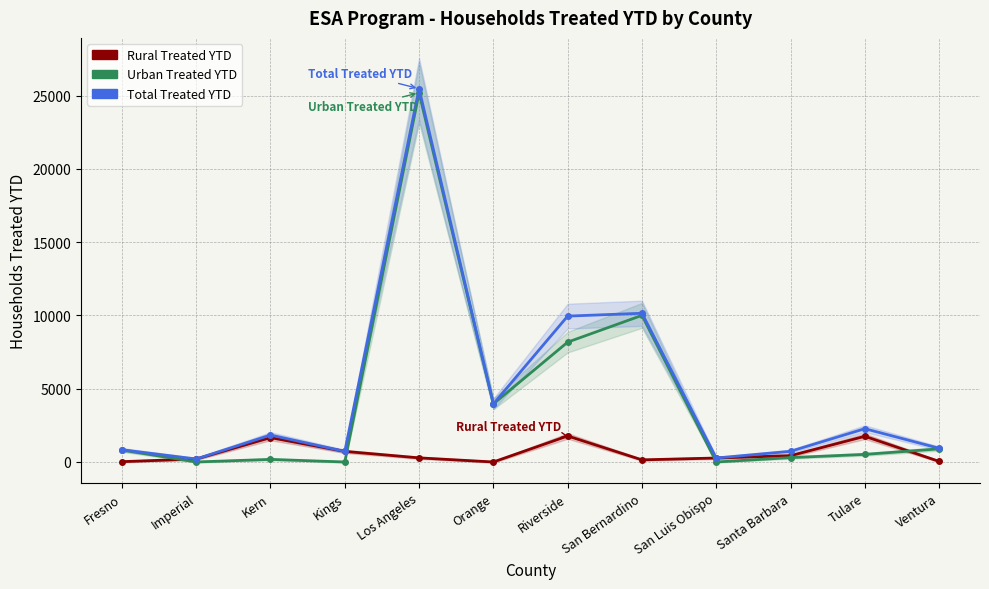

Which series has the largest range (max minus min)?

Total Treated YTD